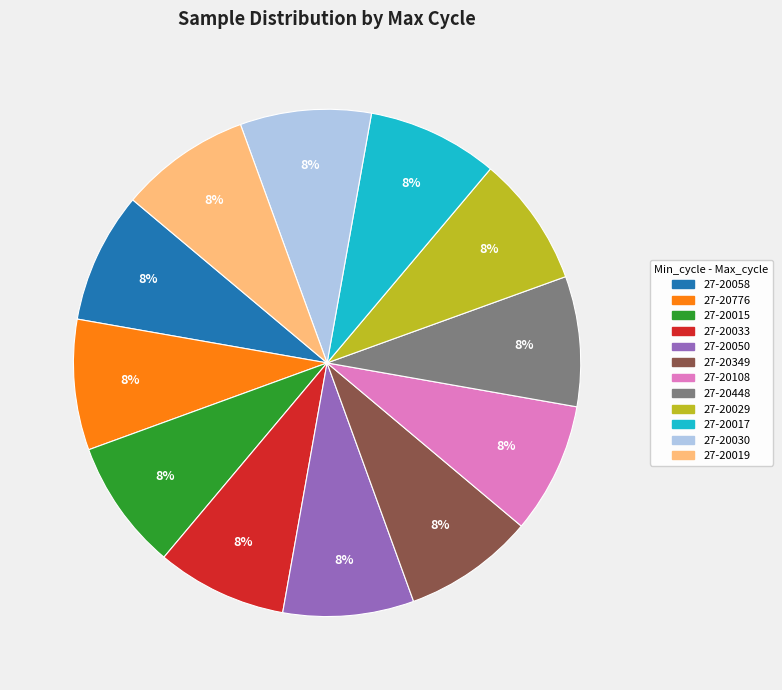

What is the ratio of the value at 27-20108 to the value at 27-20448?

1.0